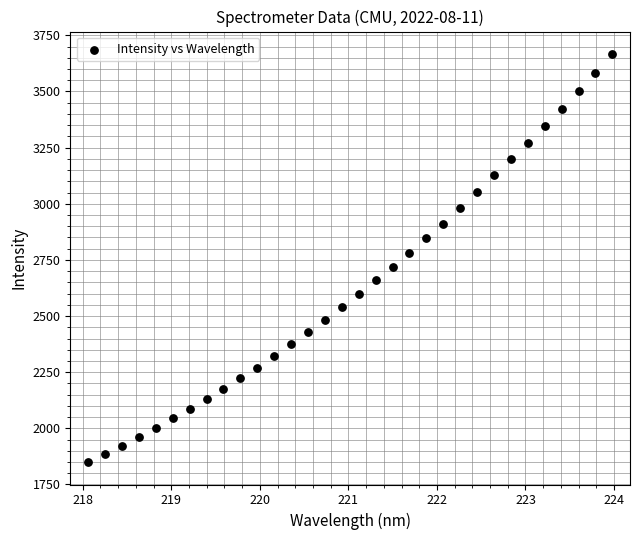

What is the range of Y values (max minus min)?

1817.1